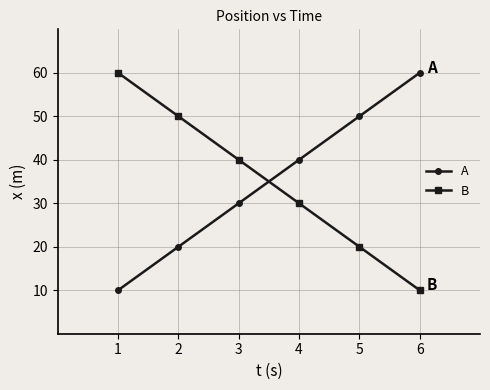

What is the average value of the A series?

35